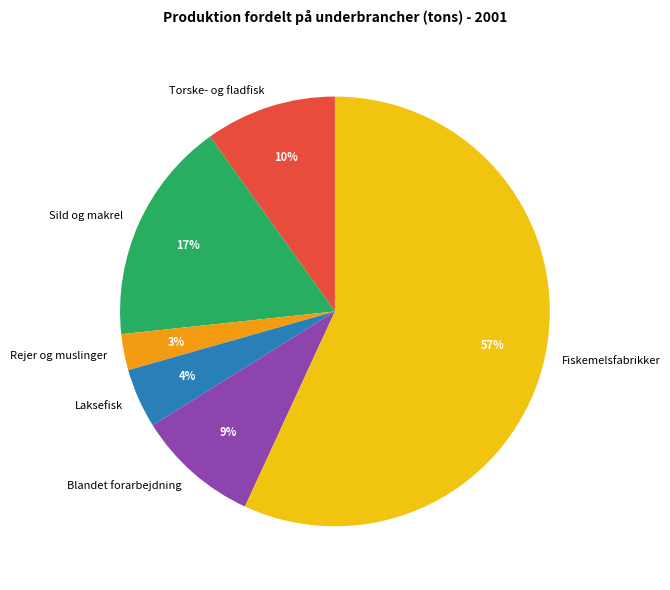

Rank the categories by value from highest to lowest.

Fiskemelsfabrikker, Sild og makrel, Torske- og fladfisk, Blandet forarbejdning, Laksefisk, Rejer og muslinger